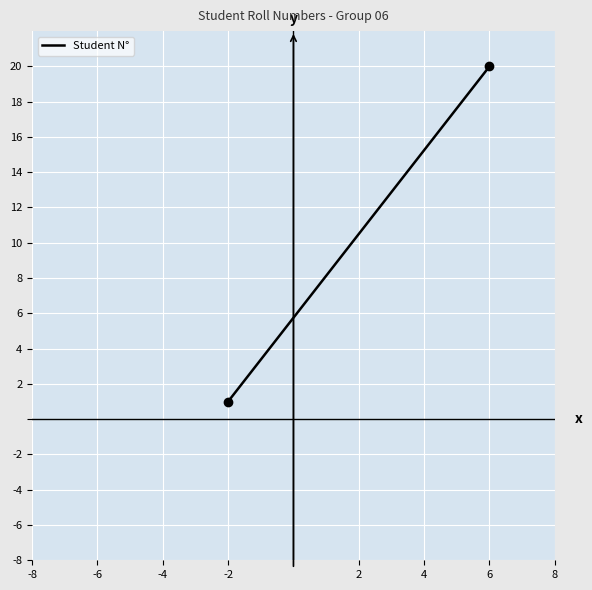

What is the greatest value displayed?

20